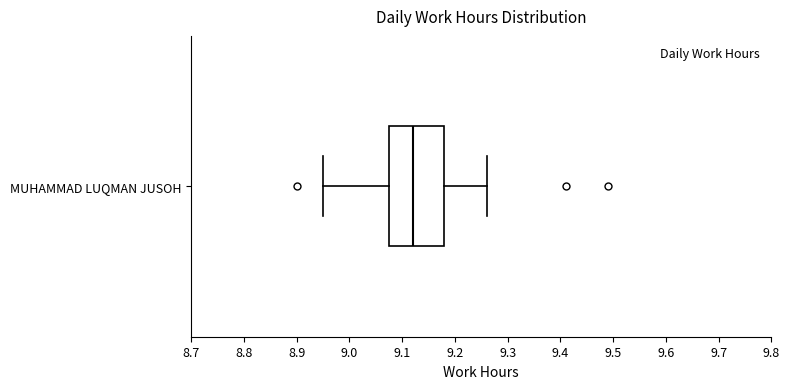

Transcribe this box plot: give where the median line is, the range the box spans, and where the two whiskers end, as read against the x-axis. The values are not printed on the chart, so give them approximately, as read against the axis.

median 9.12, box 9.08 to 9.18, whiskers 8.95 to 9.26